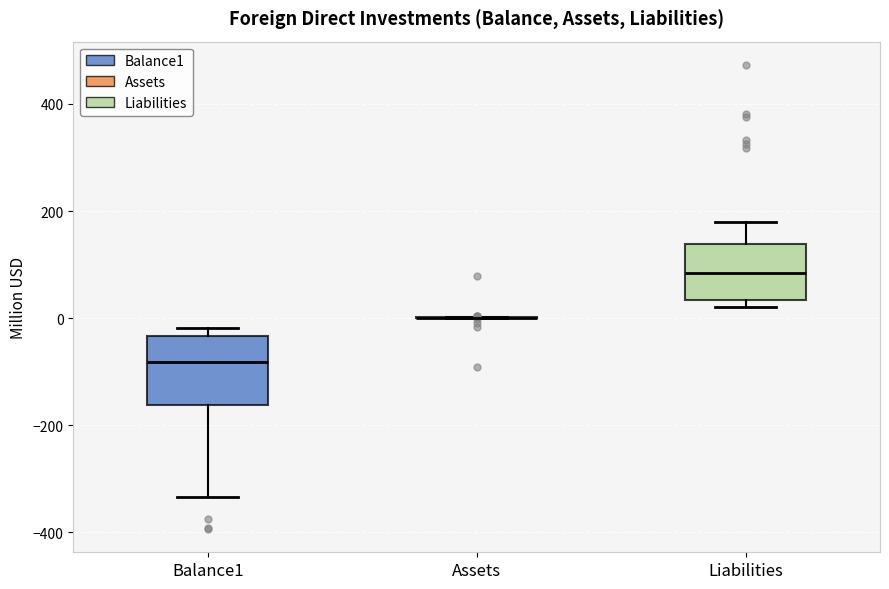

Reading left to right, read every box against the y-axis: the position of its median line, the range the box covers, and the ends of its whiskers. The values are not printed on the chart, so give them approximately, as read against the axis.

Balance1: median -80, box -160 to -40, whiskers -340 to -20
Assets: box collapsed to a line at 0, whiskers 0 to 0
Liabilities: median 80, box 40 to 140, whiskers 20 to 180